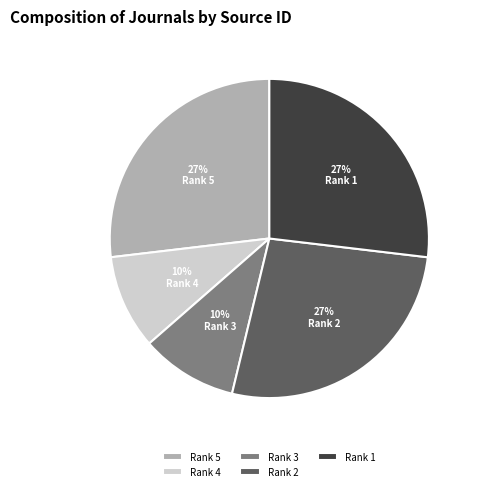

To the nearest percent, what is the difference between the Rank 3 and Rank 5 slice percentages?

17%